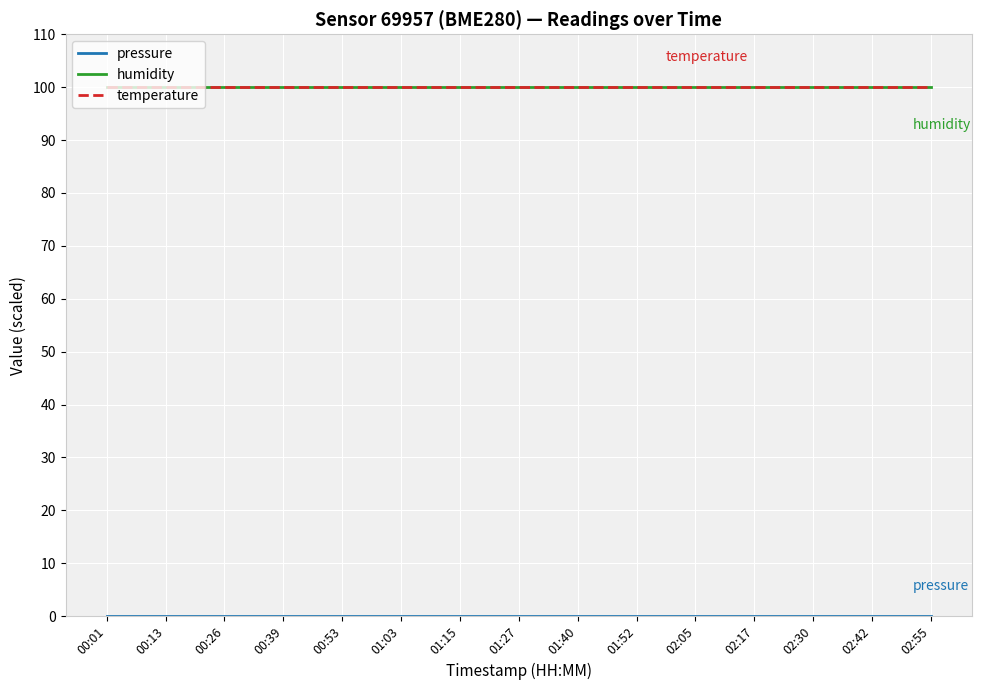

Reading right to left, list all the values displayed in this chart.

pressure: 0	0	0	0	0	0	0	0	0	0	0	0	0	0	0
humidity: 100	100	100	100	100	100	100	100	100	100	100	100	100	100	100
temperature: 100	100	100	100	100	100	100	100	100	100	100	100	100	100	100